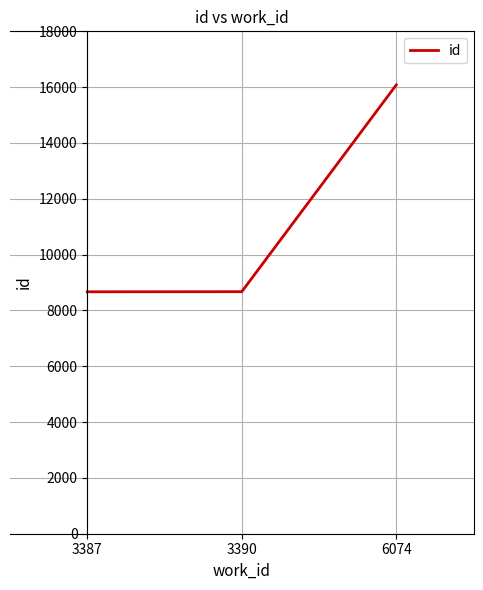

The value at 6074 is 16082. True or false?

True